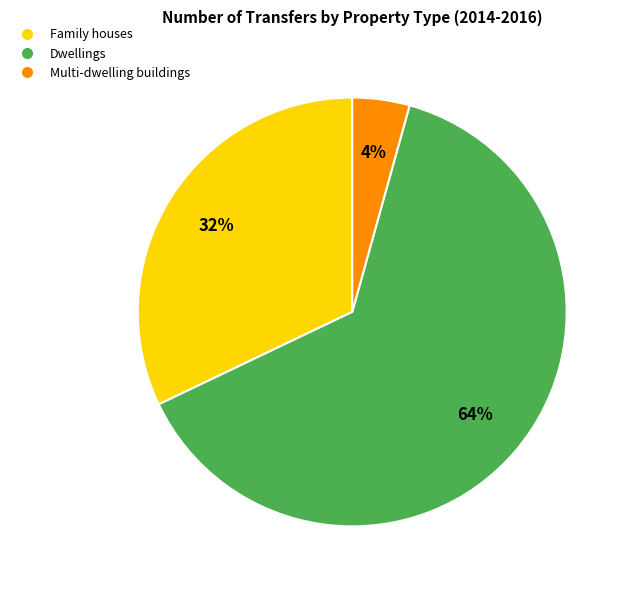

Which category has the biggest portion of the pie?

Dwellings